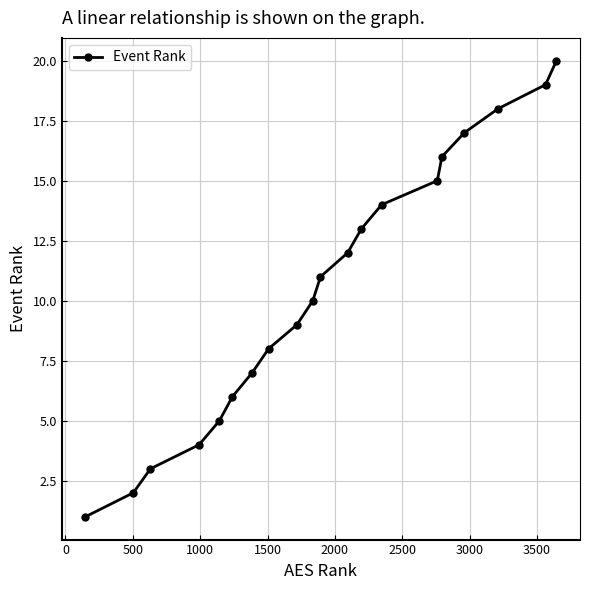

What is the maximum value shown in the chart?

20